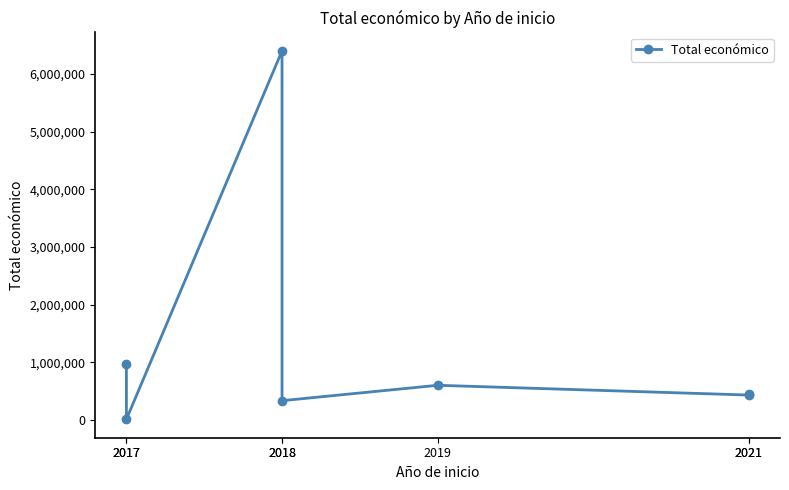

How many lines are shown in the chart?

1